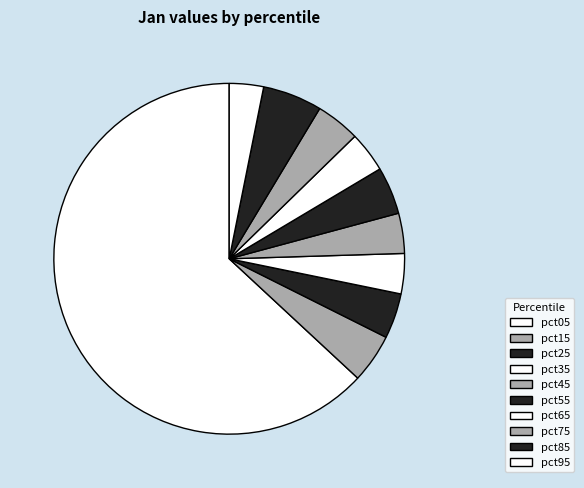

Is there any slice that represents more than half of the pie?

Yes